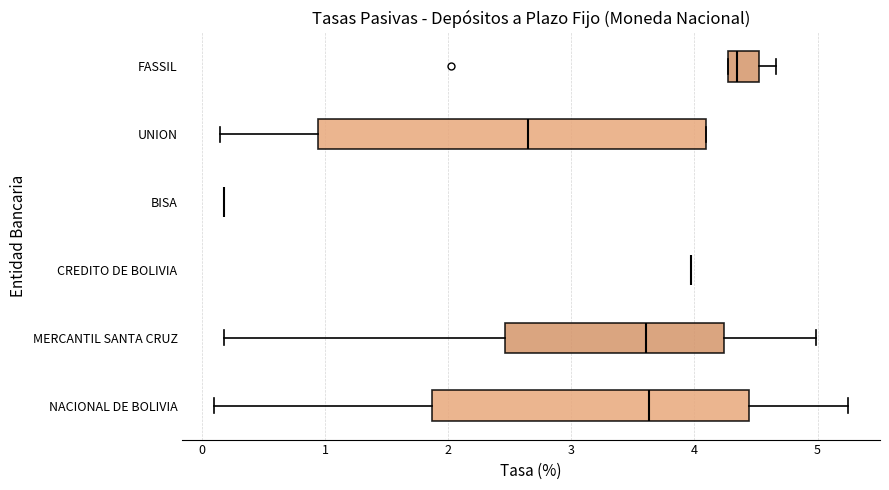

Reading bottom to top, read every box against the x-axis: the position of its median line, the range the box covers, and the ends of its whiskers. The values are not printed on the chart, so give them approximately, as read against the axis.

NACIONAL DE BOLIVIA: median 3.6, box 1.9 to 4.4, whiskers 0.1 to 5.3
MERCANTIL SANTA CRUZ: median 3.6, box 2.5 to 4.2, whiskers 0.2 to 5.0
CREDITO DE BOLIVIA: box collapsed to a line at 4.0, whiskers 4.0 to 4.0
BISA: box collapsed to a line at 0.2, whiskers 0.2 to 0.2
UNION: median 2.6, box 0.9 to 4.1, whiskers 0.1 to 4.1
FASSIL: median 4.4, box 4.3 to 4.5, whiskers 4.3 to 4.7